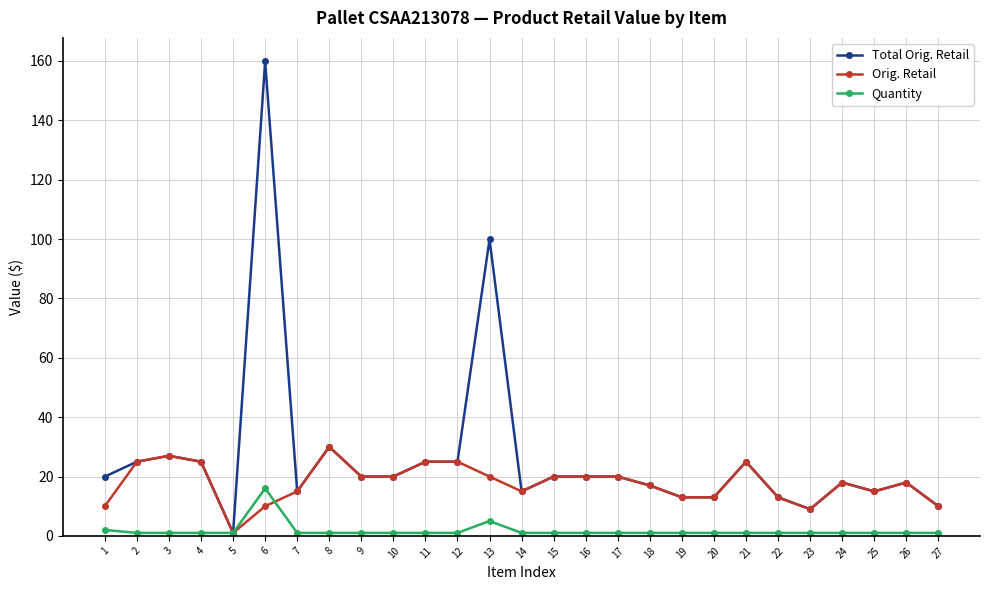

What is the sum of all Orig. Retail values?

478.6